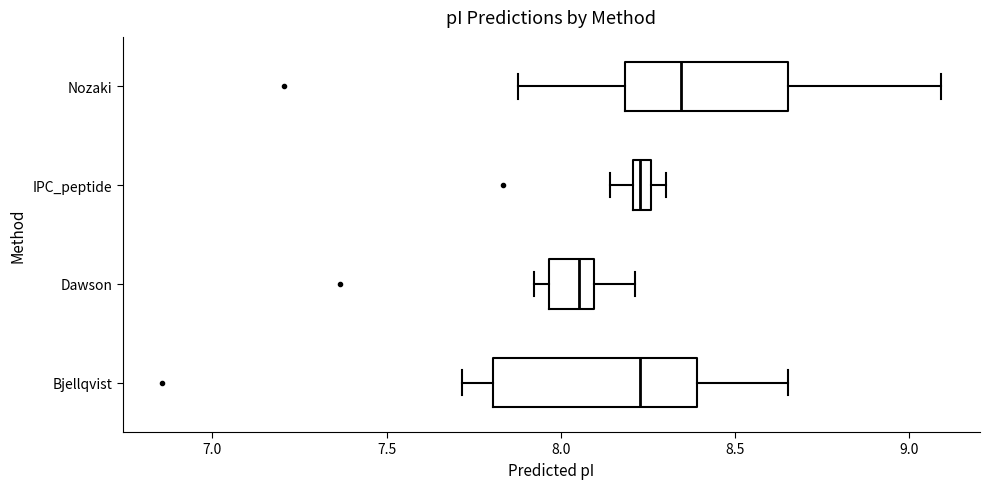

Where is the right edge of the box for Dawson on the x-axis? The values are not printed on the chart, so give them approximately, as read against the axis.

8.10